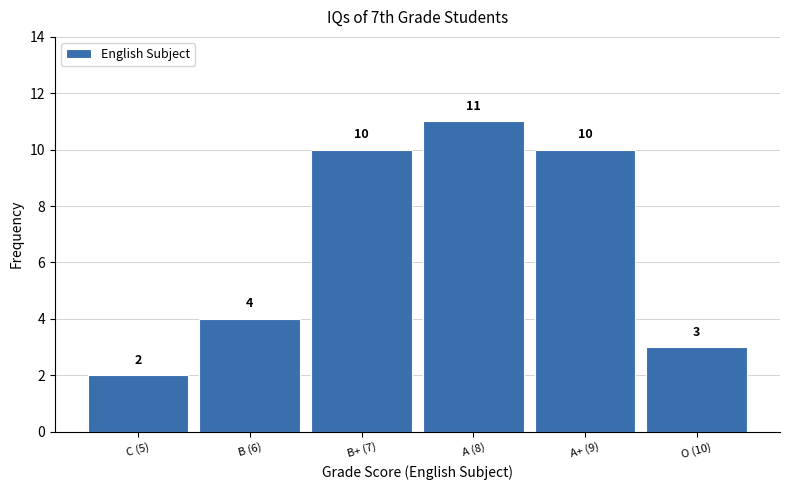

Reading left to right, transcribe all the data shown in this chart.

C (5)=2	B (6)=4	B+ (7)=10	A (8)=11	A+ (9)=10	O (10)=3